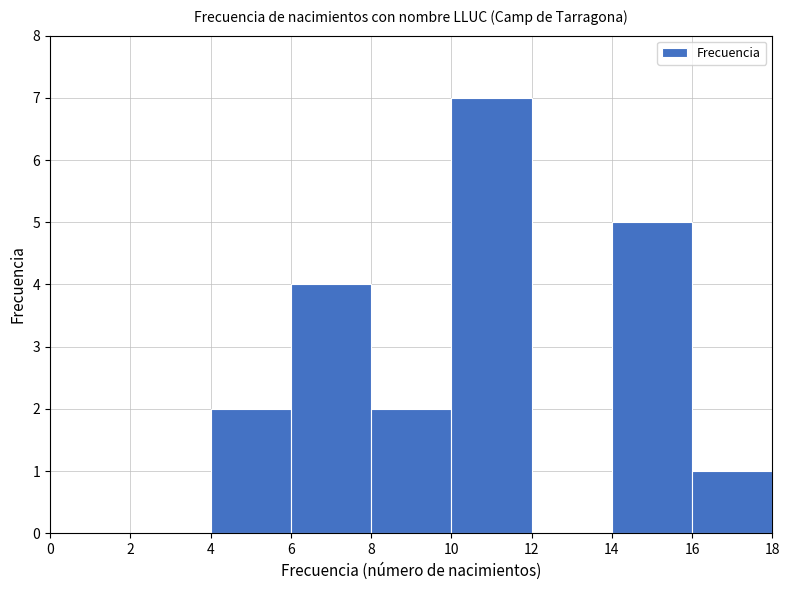

Reading left to right, transcribe this chart: for each bar, give the range it covers on the x-axis and its height. The values are not printed on the chart, so give them approximately, as read against the axis.

0 to 2: 0
2 to 4: 0
4 to 6: 2
6 to 8: 4
8 to 10: 2
10 to 12: 7
12 to 14: 0
14 to 16: 5
16 to 18: 1